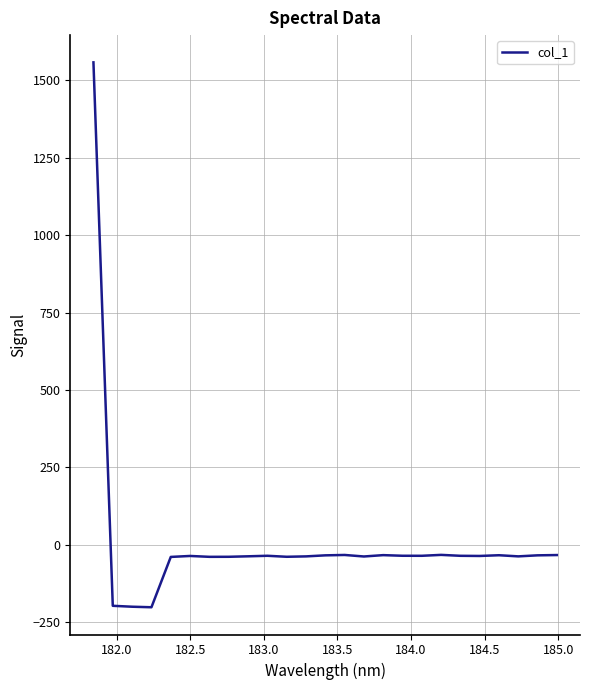

What is the maximum value shown in the chart?

1558.1